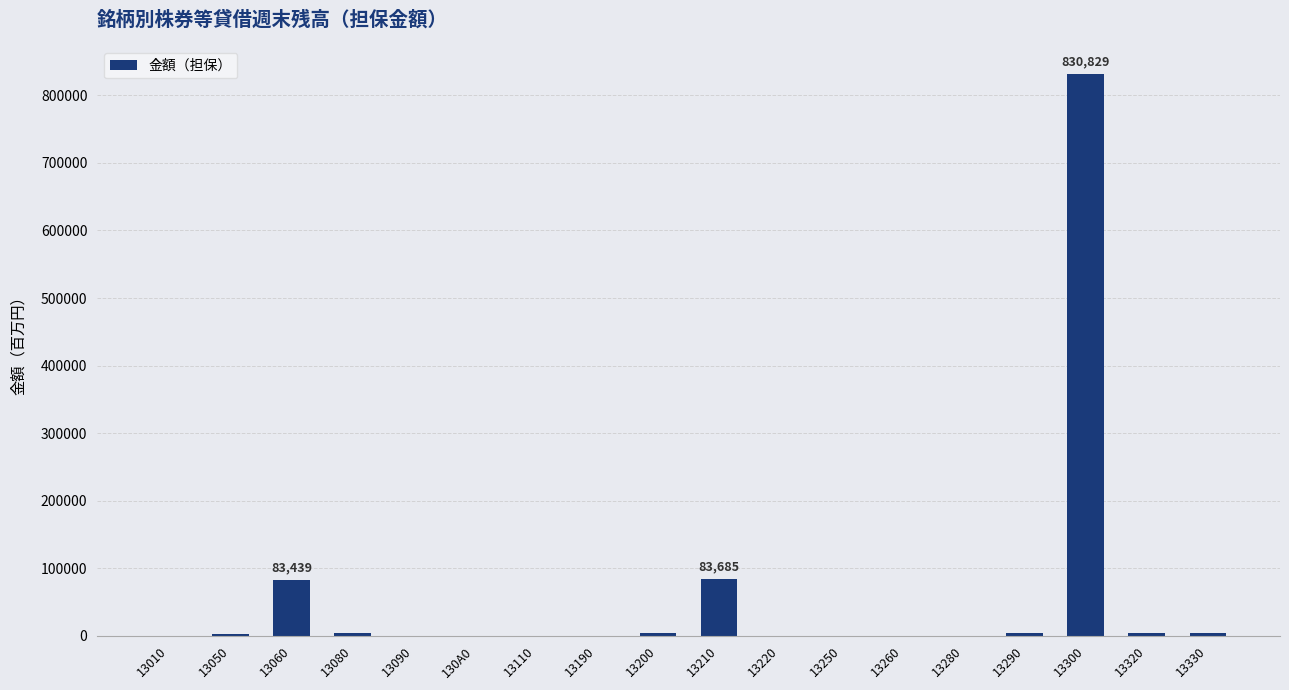

What is the ratio of the value at 13080 to the value at 13090?

232.8